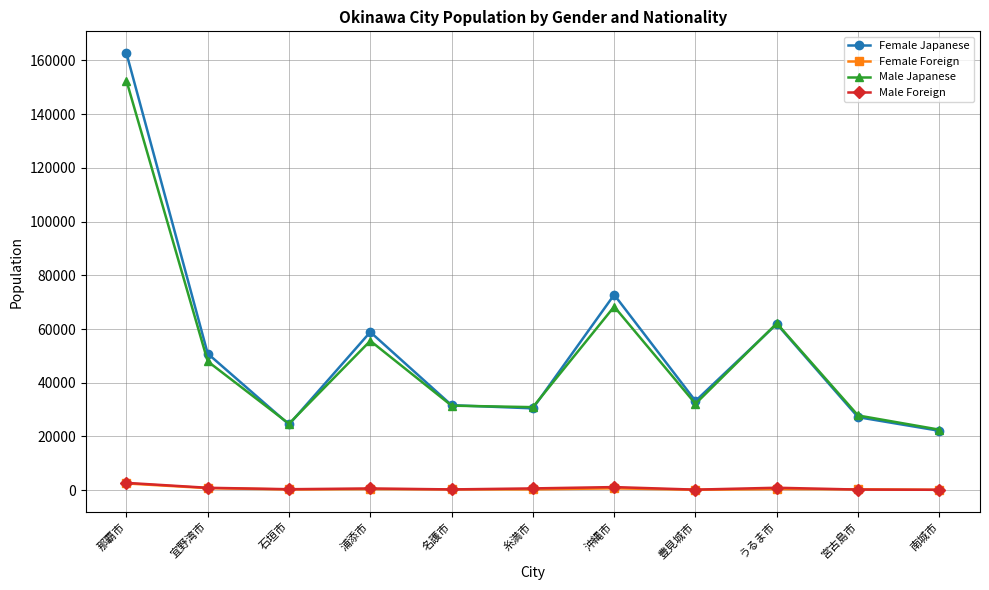

True or false: Male Japanese has a value of 152510 at 那覇市.

True